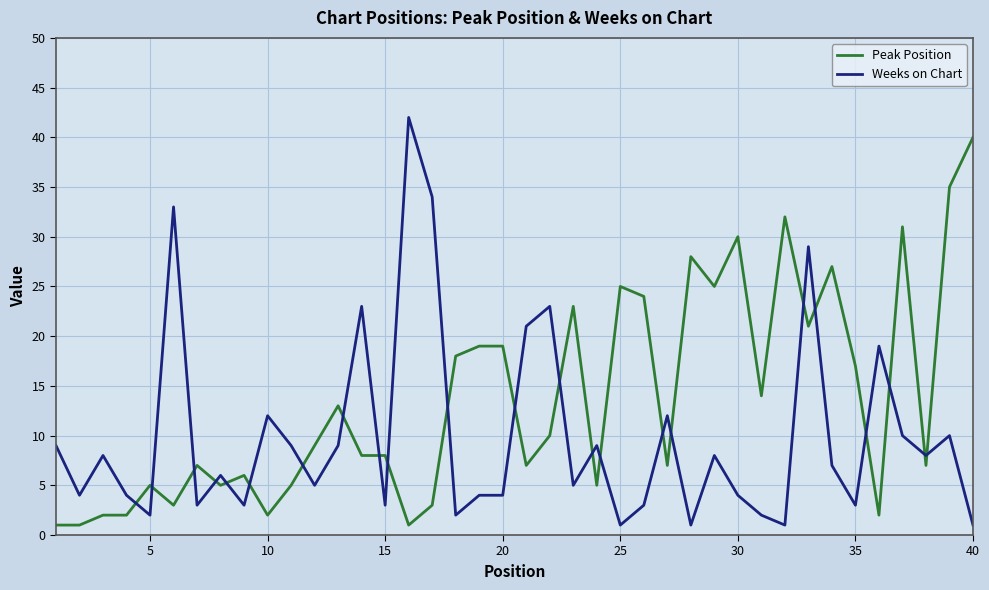

Reading left to right, what are all the values shown in this chart?

Peak Position: 1	1	2	2	5	3	7	5	6	2	5	9	13	8	8	1	3	18	19	19	7	10	23	5	25	24	7	28	25	30	14	32	21	27	17	2	31	7	35	40
Weeks on Chart: 9	4	8	4	2	33	3	6	3	12	9	5	9	23	3	42	34	2	4	4	21	23	5	9	1	3	12	1	8	4	2	1	29	7	3	19	10	8	10	1